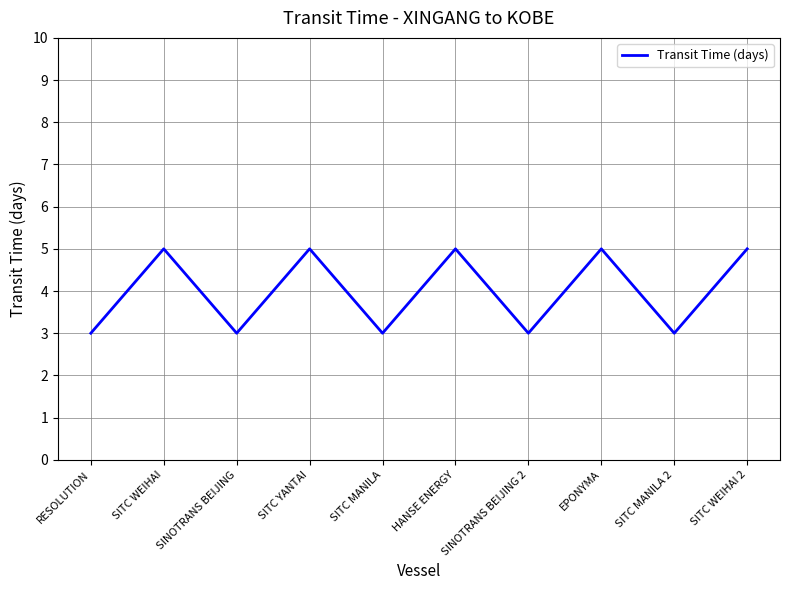

At which category does the data reach its first local valley?

SINOTRANS BEIJING